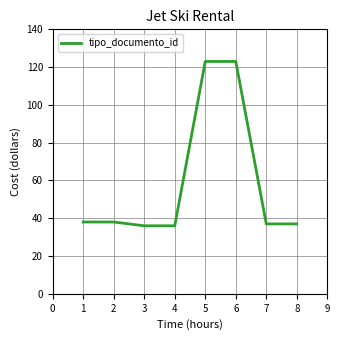

Does the chart display data point markers on the line(s)?

No